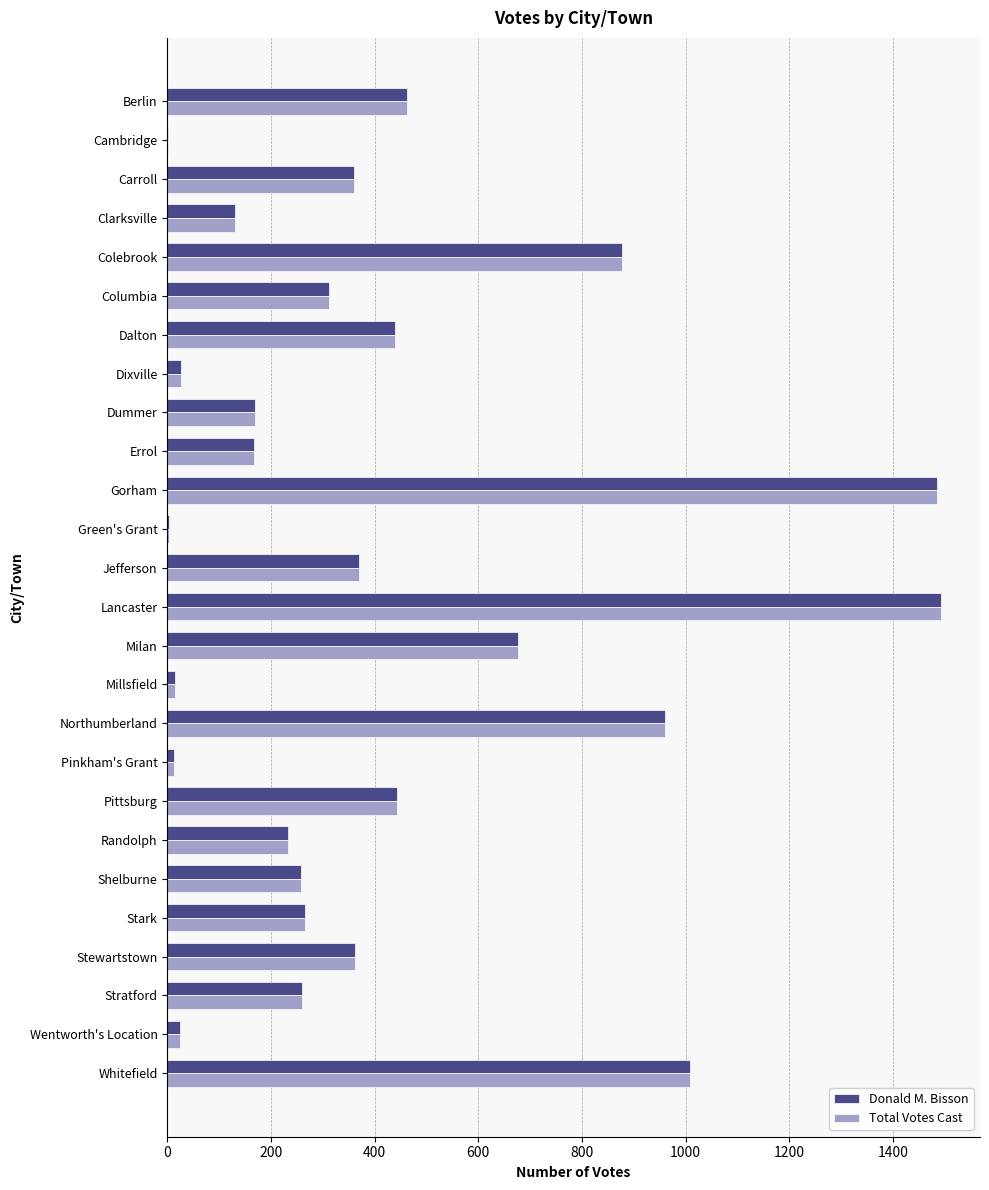

What is the maximum value for Donald M. Bisson?

1493